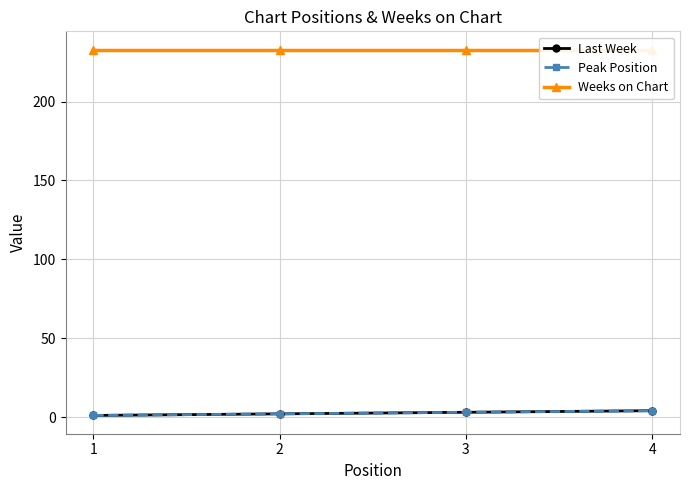

At which category is the sum across all series the highest?

4